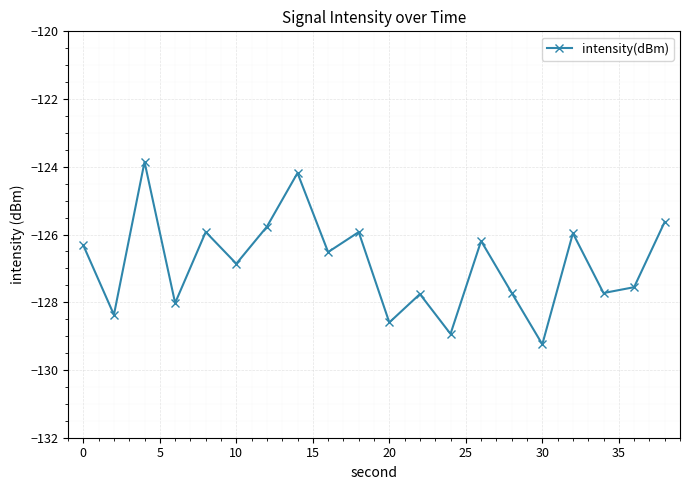

What is the value of the 15th point from the left?

-127.7